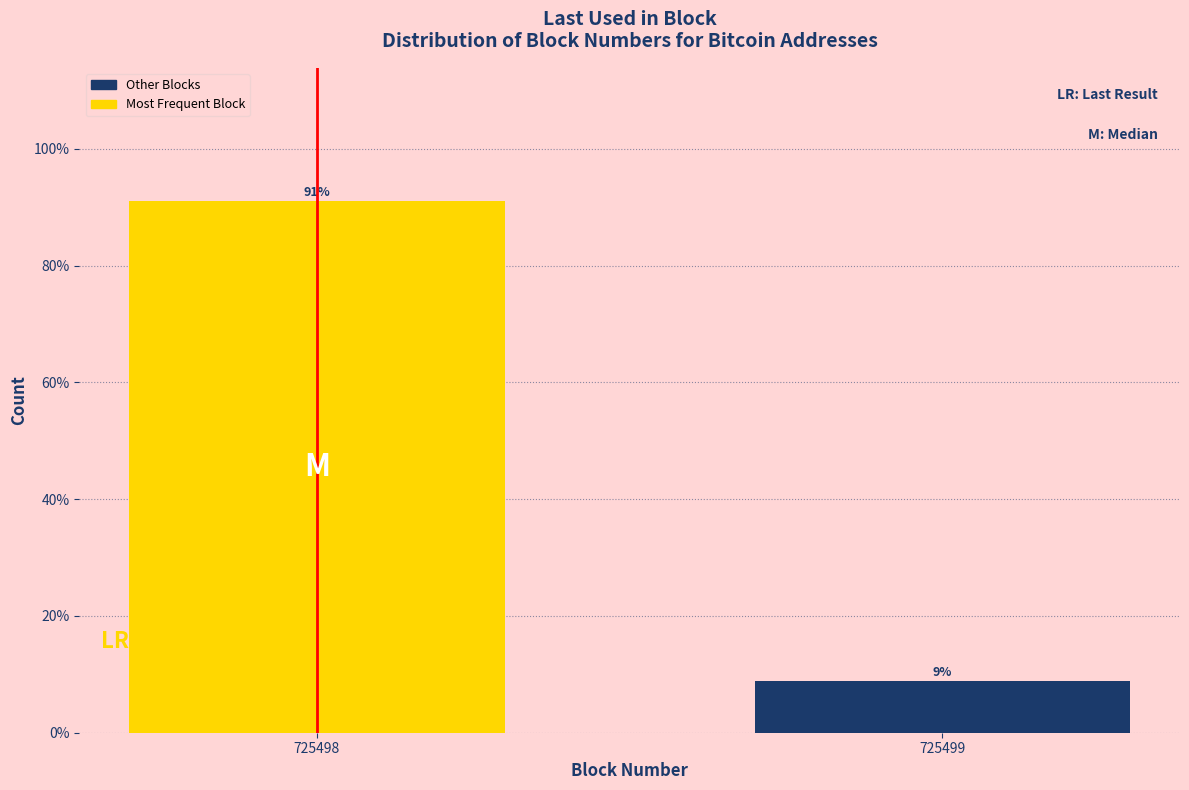

What is the sum of the values at 725498 and 725499?

100.0